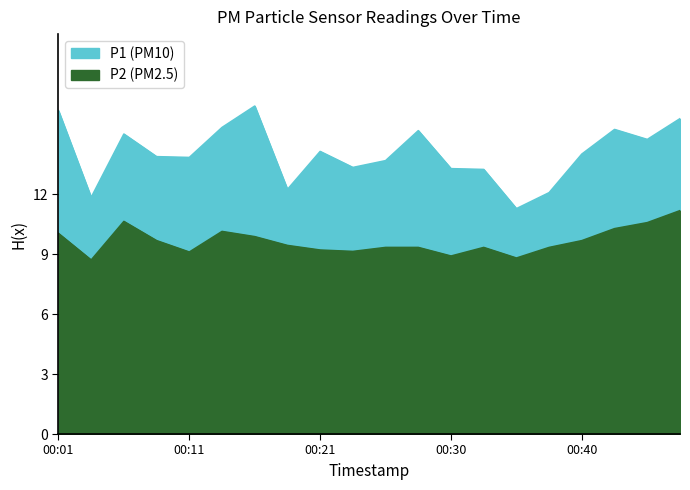

At which label is P2 closest to 9?

00:11